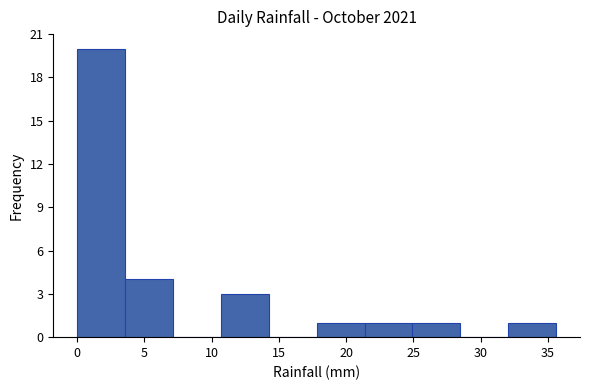

How tall is the bar that spans 21.5 to 25.0 on the x-axis? Neither the bar edges nor the heights are printed on the chart, so give them approximately, as read against the axes.

1